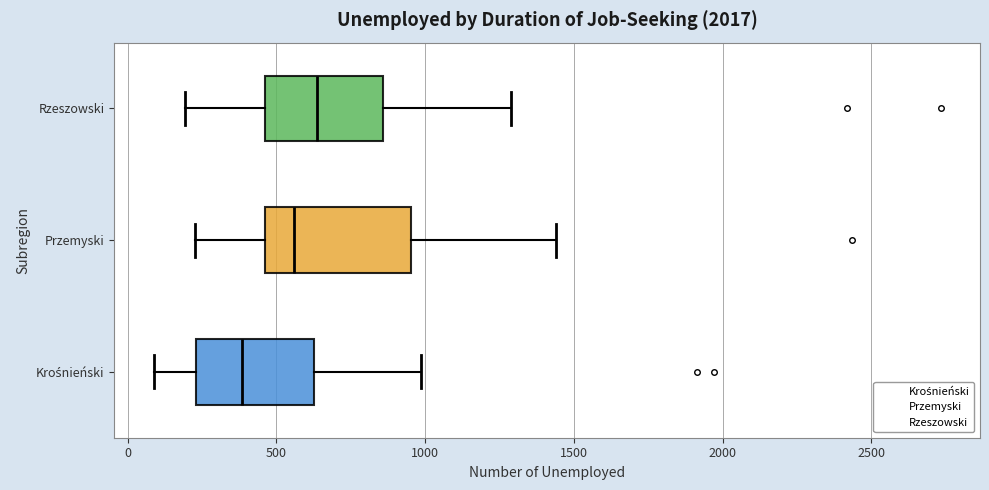

Reading bottom to top, read every box against the x-axis: the position of its median line, the range the box covers, and the ends of its whiskers. The values are not printed on the chart, so give them approximately, as read against the axis.

Krośnieński: median 400, box 250 to 650, whiskers 100 to 1000
Przemyski: median 550, box 450 to 950, whiskers 250 to 1450
Rzeszowski: median 650, box 450 to 850, whiskers 200 to 1300